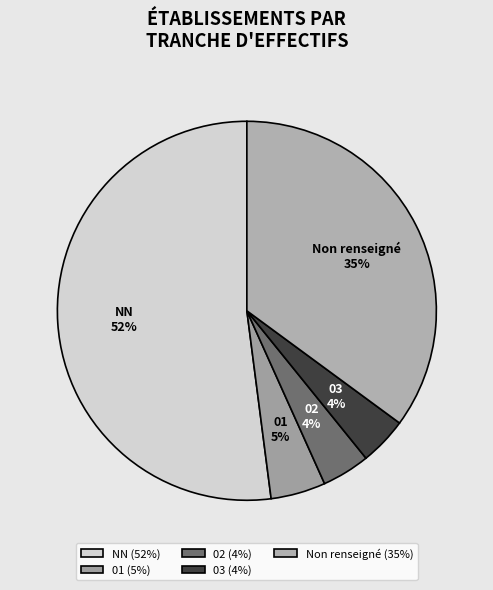

How many slices are in this pie chart?

5